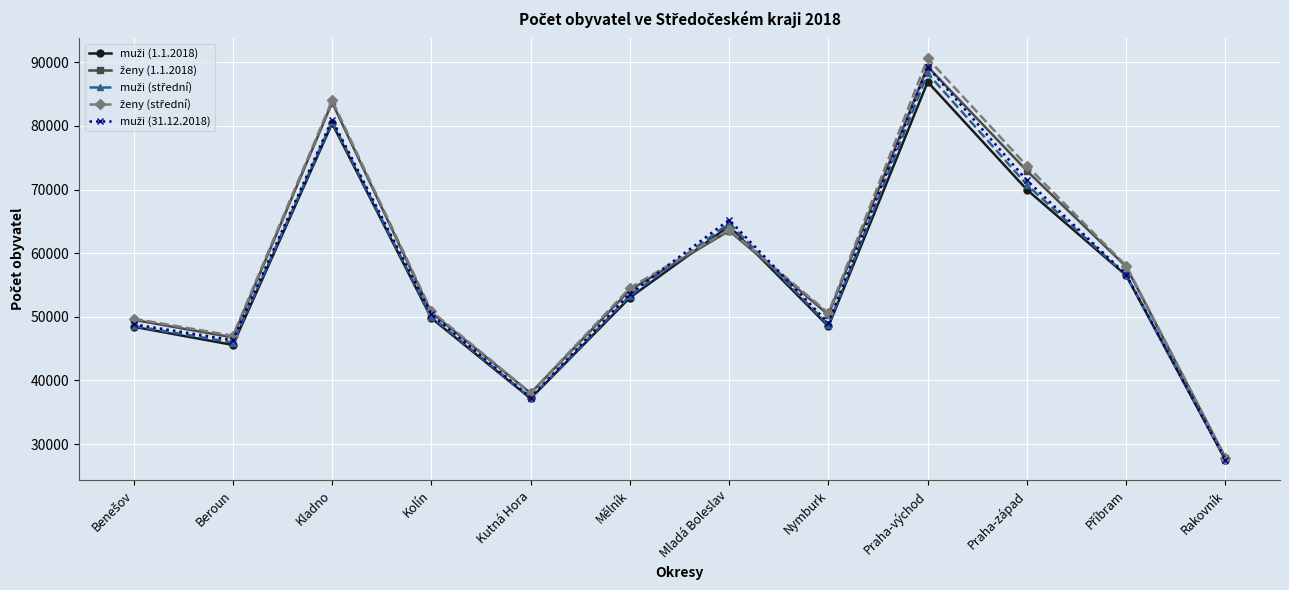

What is the spread (max minus min) of values at Nymburk?

2095